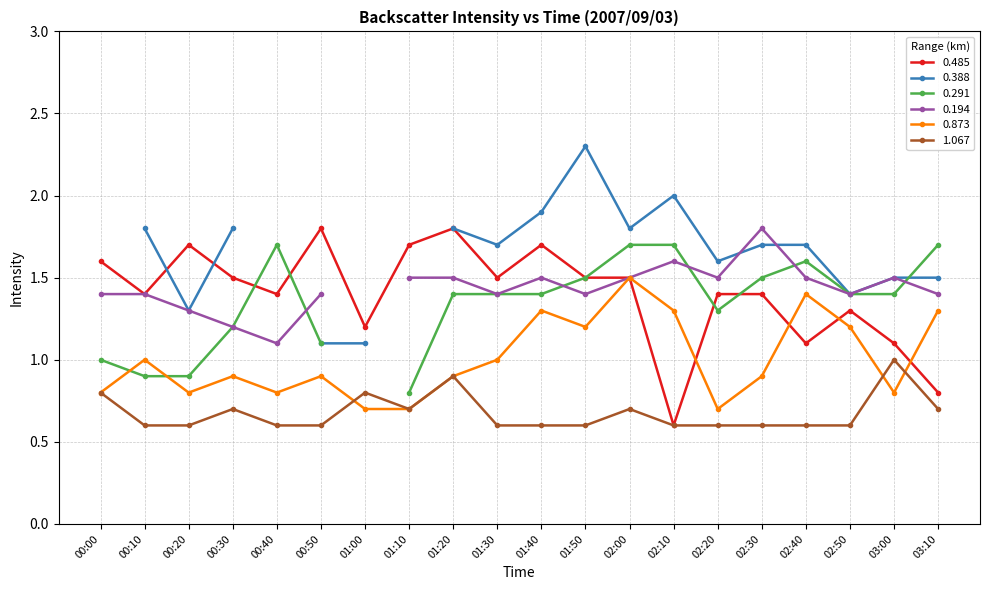

What is the maximum value for 0.873?

1.5